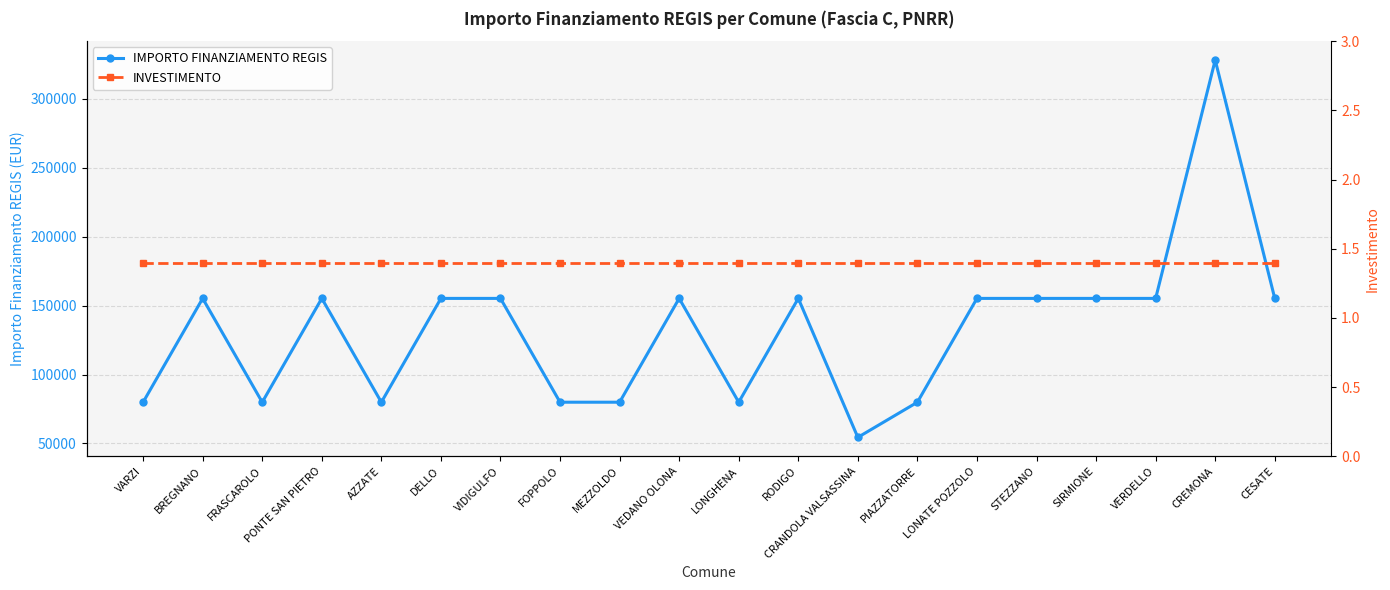

Reading left to right, extract all data points from this chart.

IMPORTO FINANZIAMENTO REGIS: VARZI=79922.0	BREGNANO=155234.0	FRASCAROLO=79922.0	PONTE SAN PIETRO=155234.0	AZZATE=79922.0	DELLO=155234.0	VIDIGULFO=155234.0	FOPPOLO=79922.0	MEZZOLDO=79922.0	VEDANO OLONA=155234.0	LONGHENA=79922.0	RODIGO=155234.0	CRANDOLA VALSASSINA=54412.0	PIAZZATORRE=79922.0	LONATE POZZOLO=155234.0	STEZZANO=155234.0	SIRMIONE=155234.0	VERDELLO=155234.0	CREMONA=328160.0	CESATE=155234.0
INVESTIMENTO: VARZI=1.4	BREGNANO=1.4	FRASCAROLO=1.4	PONTE SAN PIETRO=1.4	AZZATE=1.4	DELLO=1.4	VIDIGULFO=1.4	FOPPOLO=1.4	MEZZOLDO=1.4	VEDANO OLONA=1.4	LONGHENA=1.4	RODIGO=1.4	CRANDOLA VALSASSINA=1.4	PIAZZATORRE=1.4	LONATE POZZOLO=1.4	STEZZANO=1.4	SIRMIONE=1.4	VERDELLO=1.4	CREMONA=1.4	CESATE=1.4